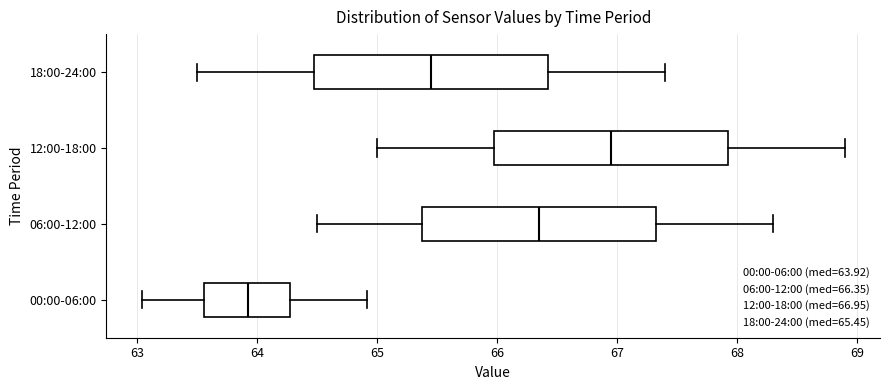

Which box has the furthest to the right median line?

12:00-18:00